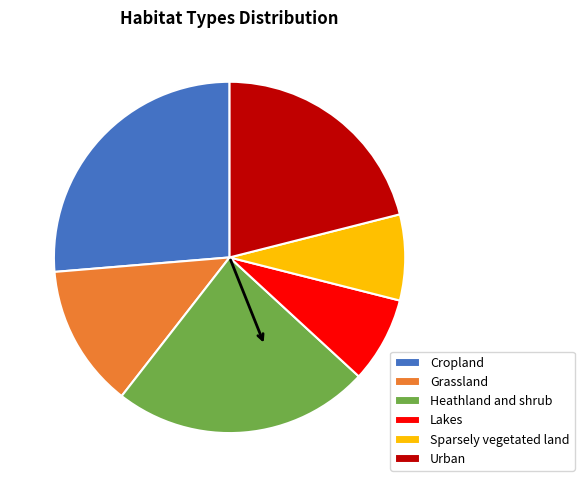

Is there any slice that represents more than half of the pie?

No